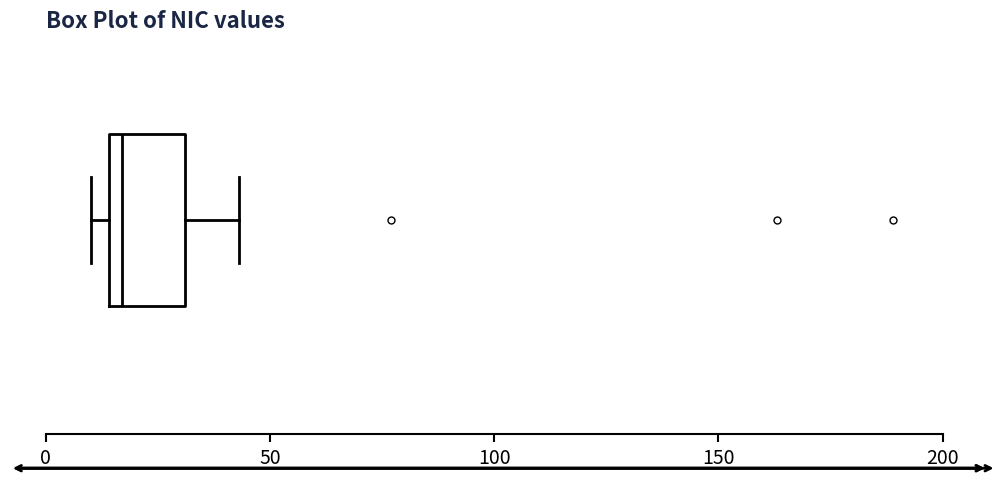

Where is the right edge of the box on the x-axis? The values are not printed on the chart, so give them approximately, as read against the axis.

30